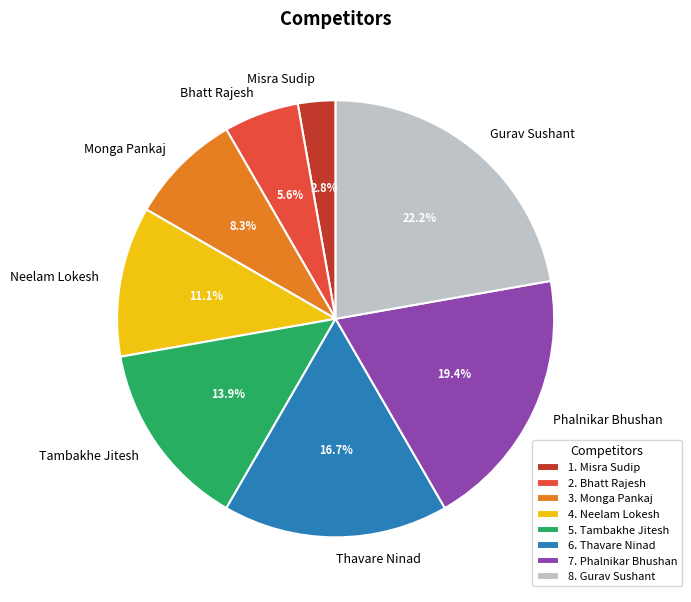

How much of the chart is everything except Tambakhe Jitesh?

86.1%